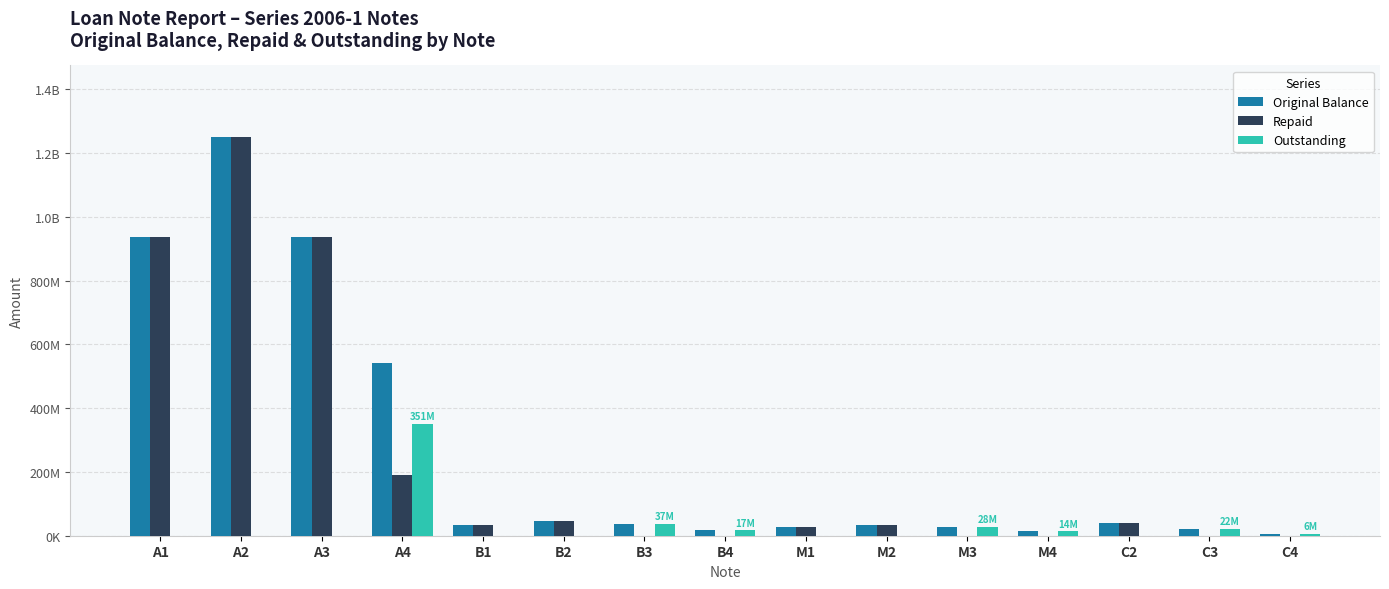

At which label does Outstanding reach its minimum?

A1